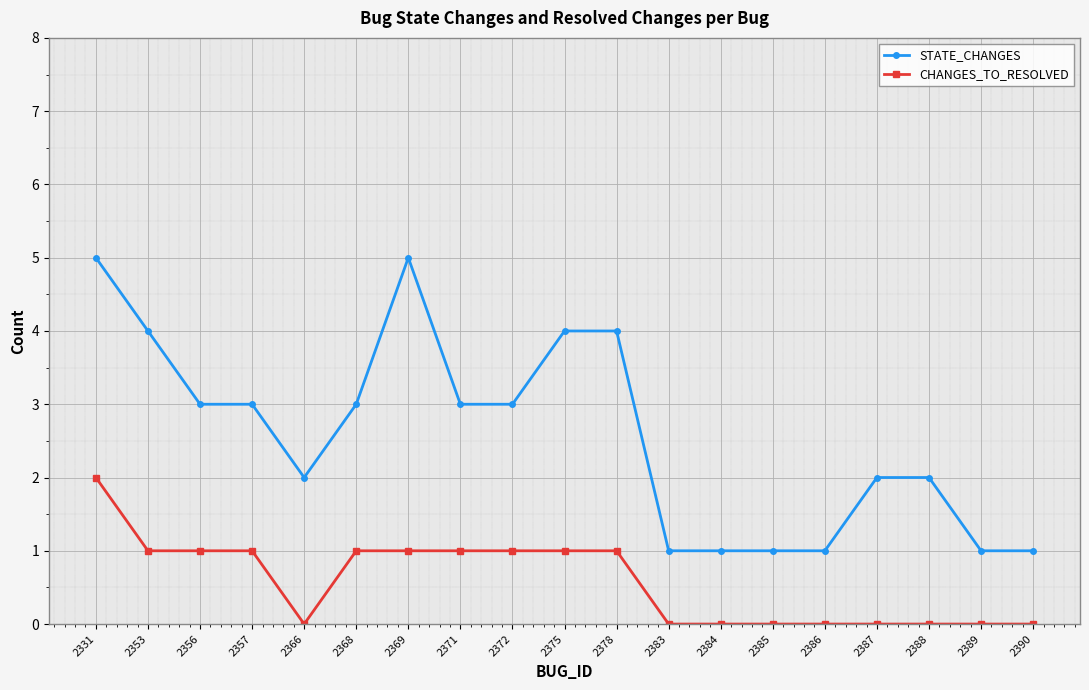

What are all the series names shown in the legend?

STATE_CHANGES, CHANGES_TO_RESOLVED